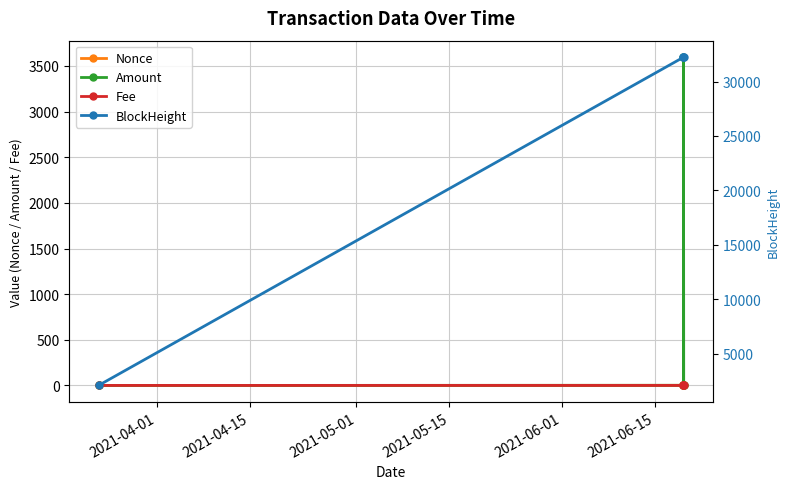

True or false: Amount and BlockHeight cross at least once.

False